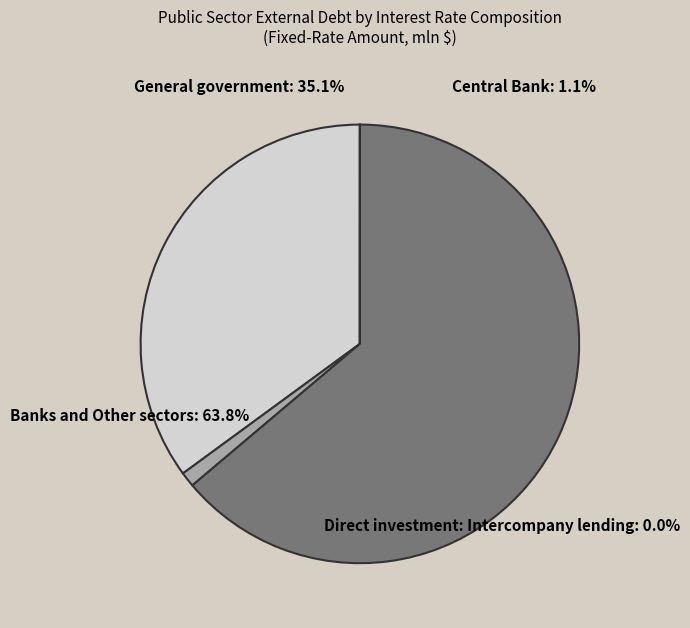

Does any single category account for the majority?

Yes